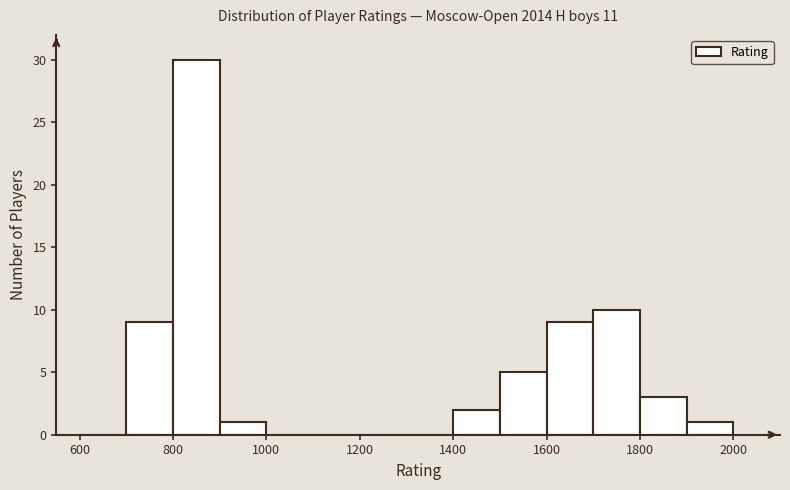

Reading left to right, list every bar in this chart as the range it spans on the x-axis followed by its height. The values are not printed on the chart, so give them approximately, as read against the axis.

600 to 700: 0
700 to 800: 9
800 to 900: 30
900 to 1000: 1
1000 to 1100: 0
1100 to 1200: 0
1200 to 1300: 0
1300 to 1400: 0
1400 to 1500: 2
1500 to 1600: 5
1600 to 1700: 9
1700 to 1800: 10
1800 to 1900: 3
1900 to 2000: 1